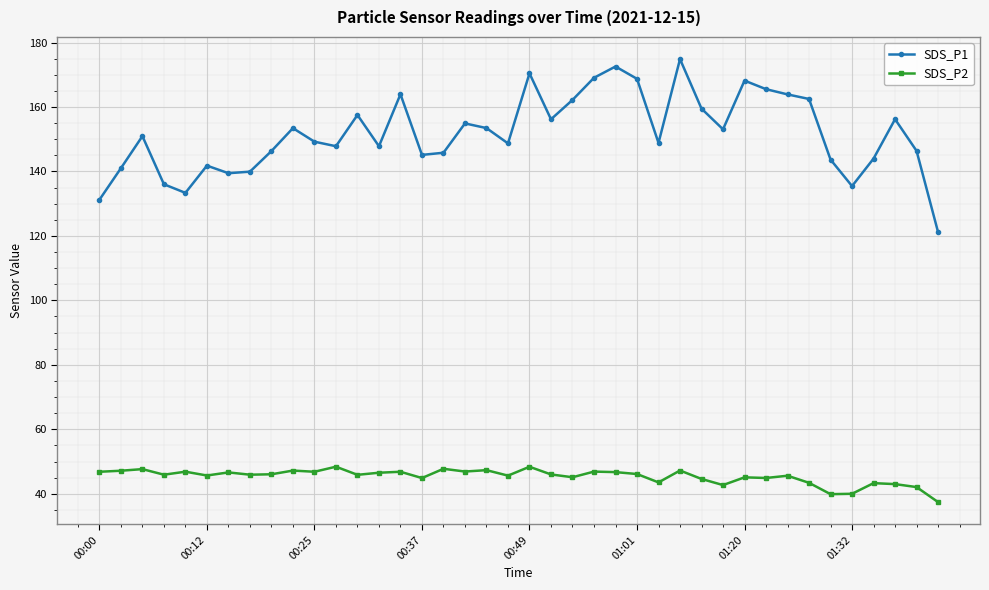

True or false: SDS_P1 and SDS_P2 cross at least once.

False